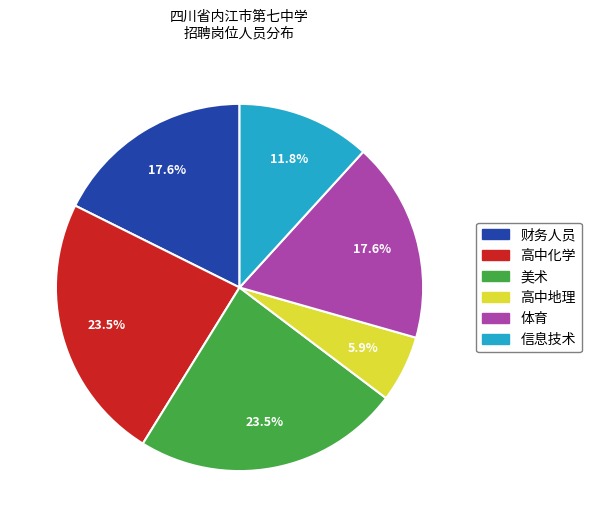

How many segments does this pie chart have?

6